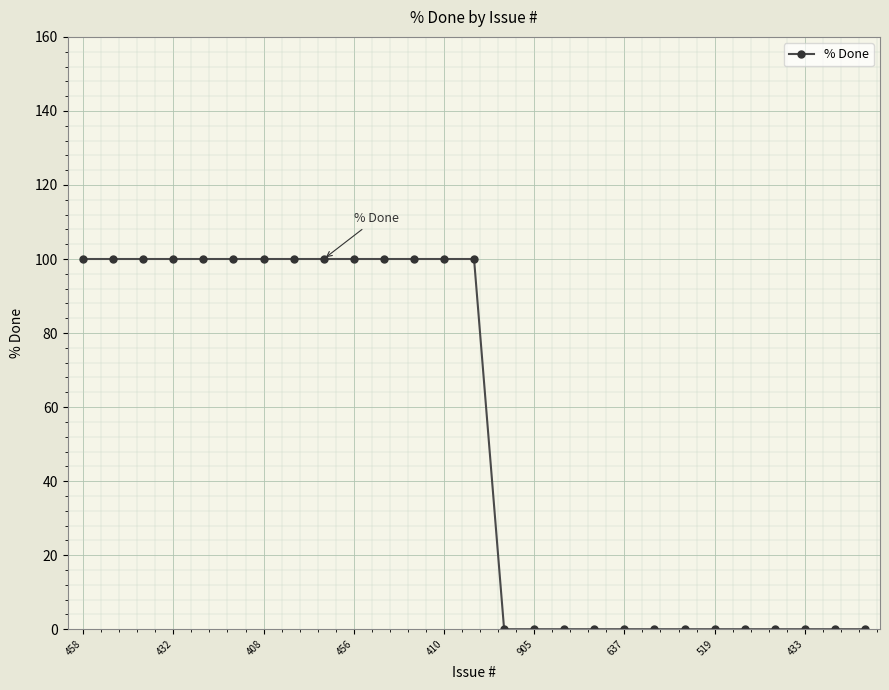

What is the average value?

52